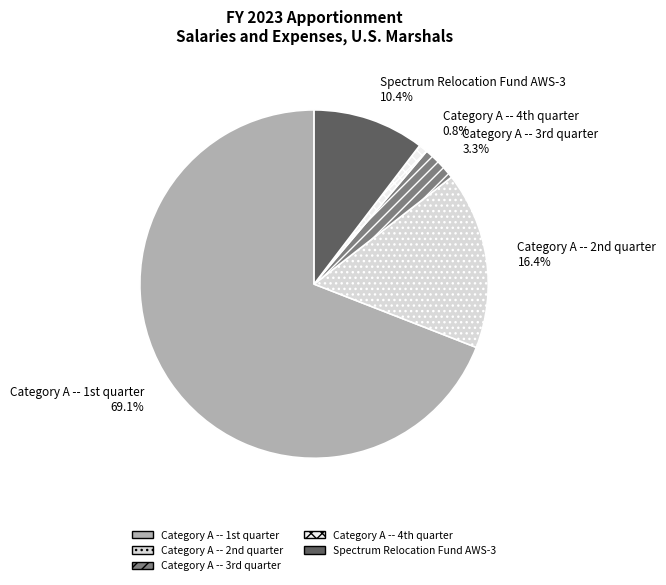

How many slices are in this pie chart?

5